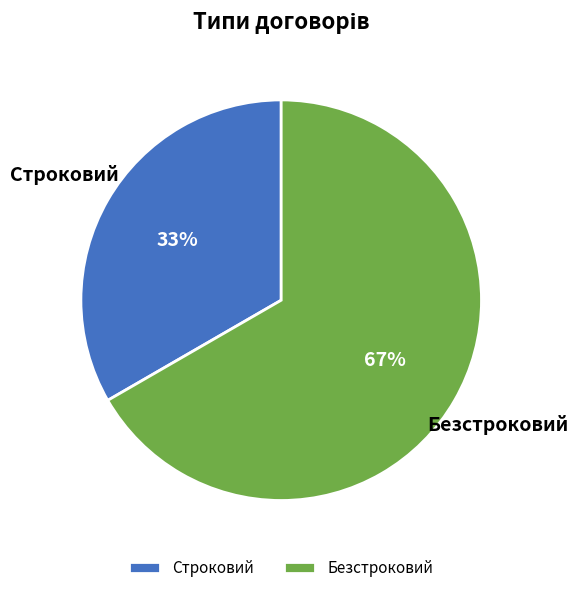

To the nearest percent, what is the average slice percentage?

50%